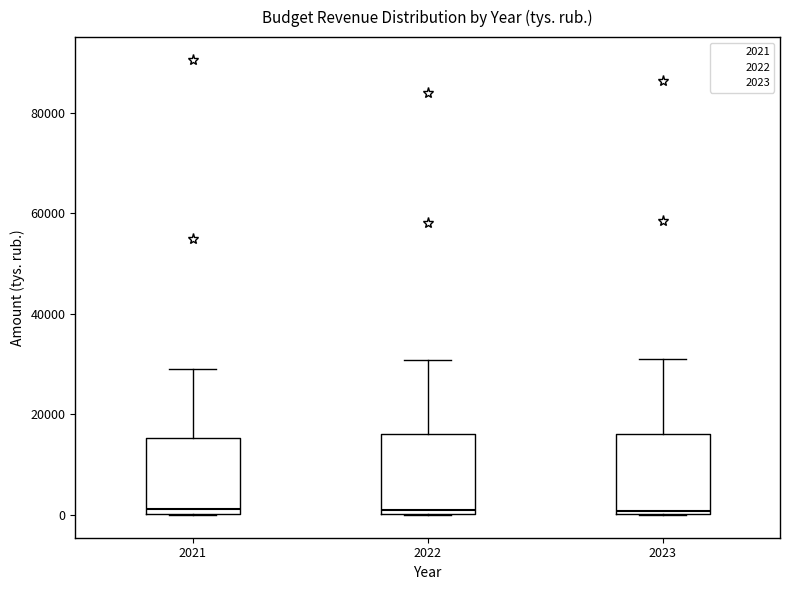

Reading left to right, read every box against the y-axis: the position of its median line, the range the box covers, and the ends of its whiskers. The values are not printed on the chart, so give them approximately, as read against the axis.

2021: median 2000, box 0 to 16000, whiskers 0 to 30000
2022: median 2000, box 0 to 16000, whiskers 0 to 30000
2023: median 0, box 0 to 16000, whiskers 0 to 32000